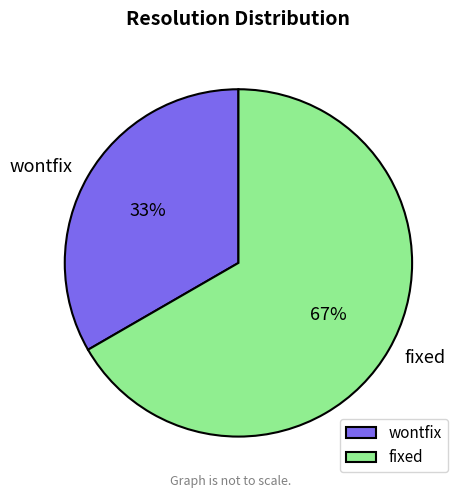

Approximately how many times larger is the value at wontfix compared to fixed?

0.5